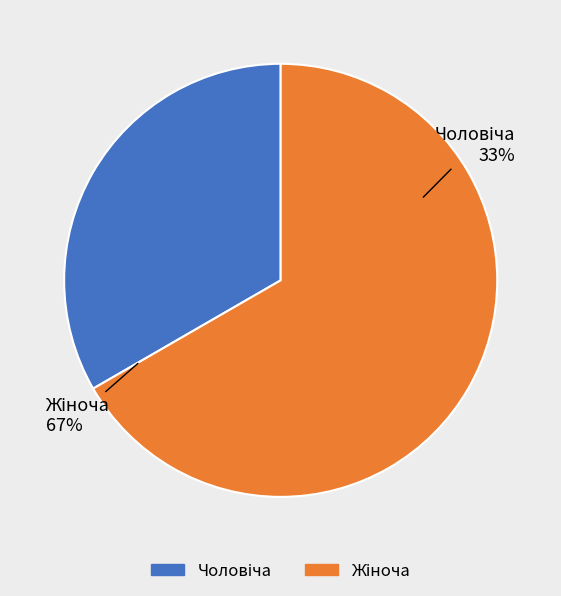

Which category accounts for the majority?

Жіноча